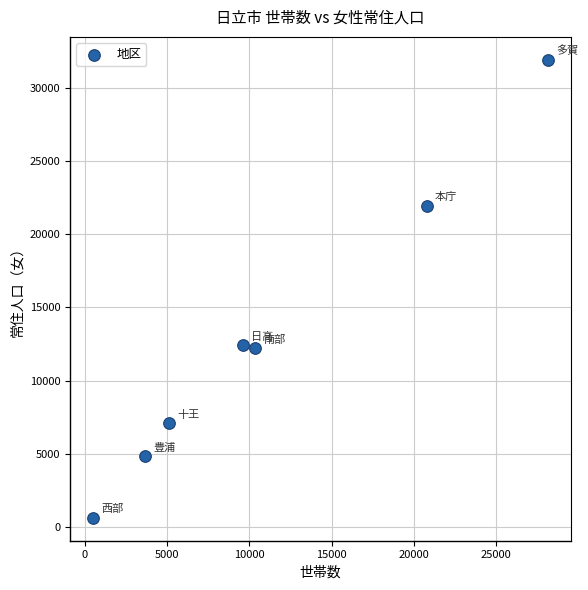

What is the average X value?

11158